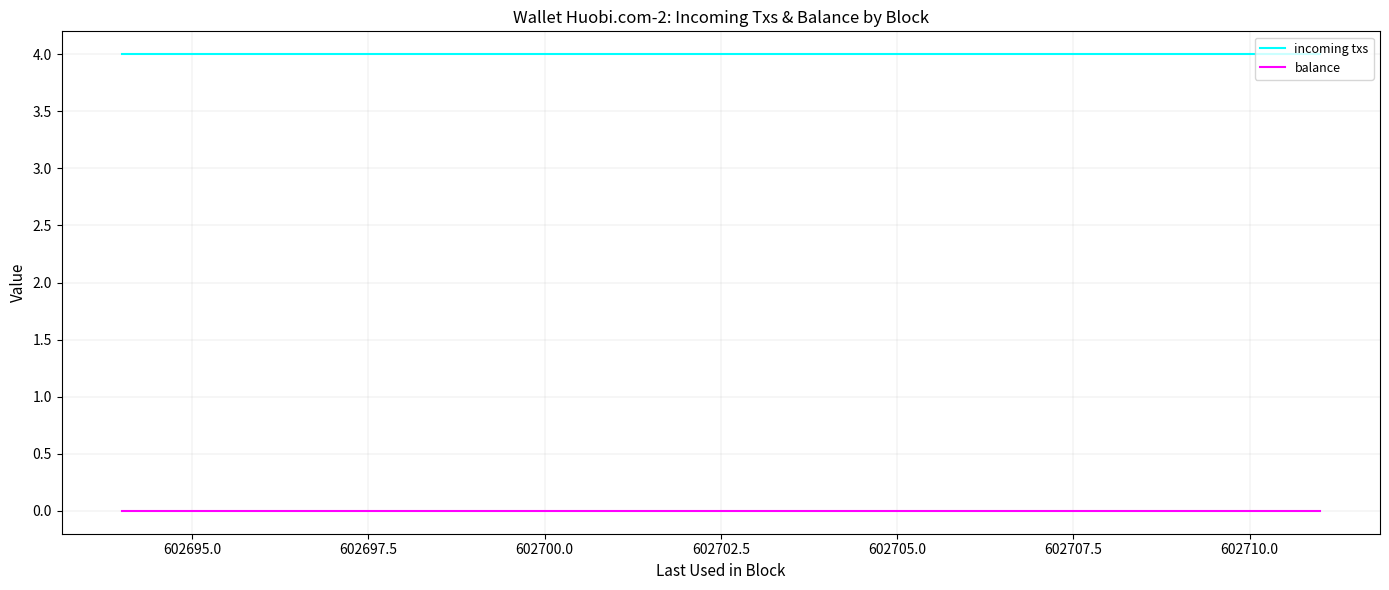

Rank the series by their average value, from highest to lowest.

incoming txs, balance